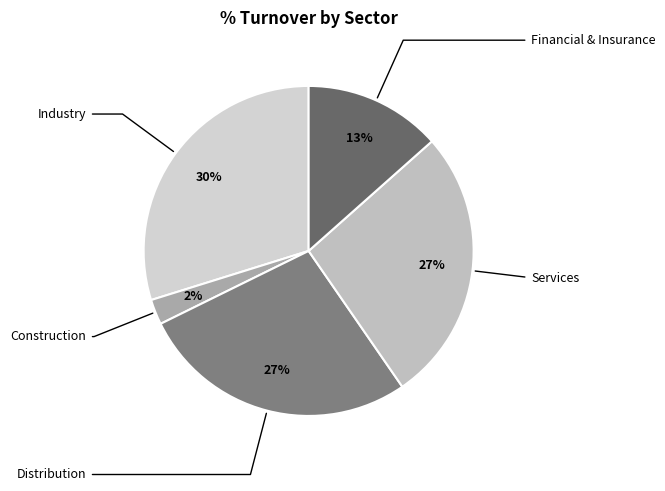

Count the number of slices in the pie.

5